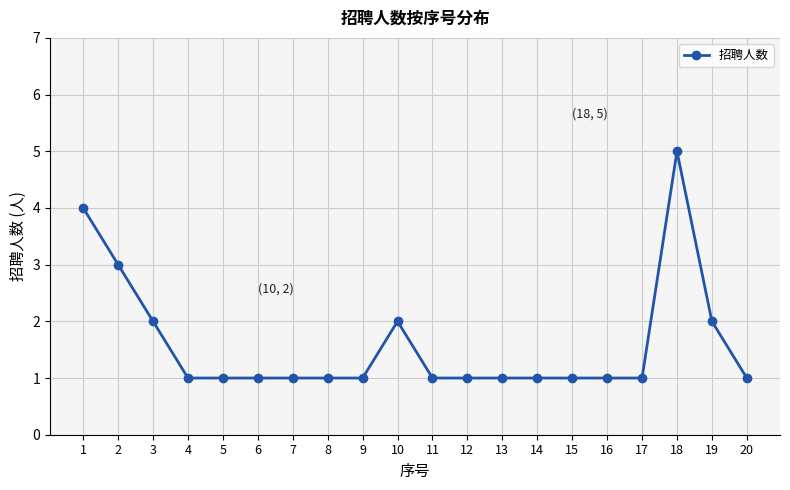

What is the maximum value shown in the chart?

5